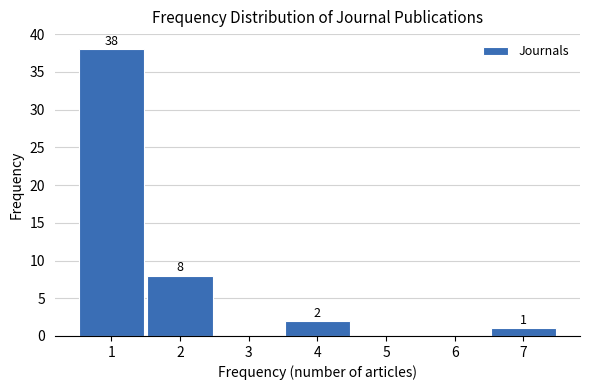

Which range on the x-axis has the tallest bar?

0.5 to 1.5